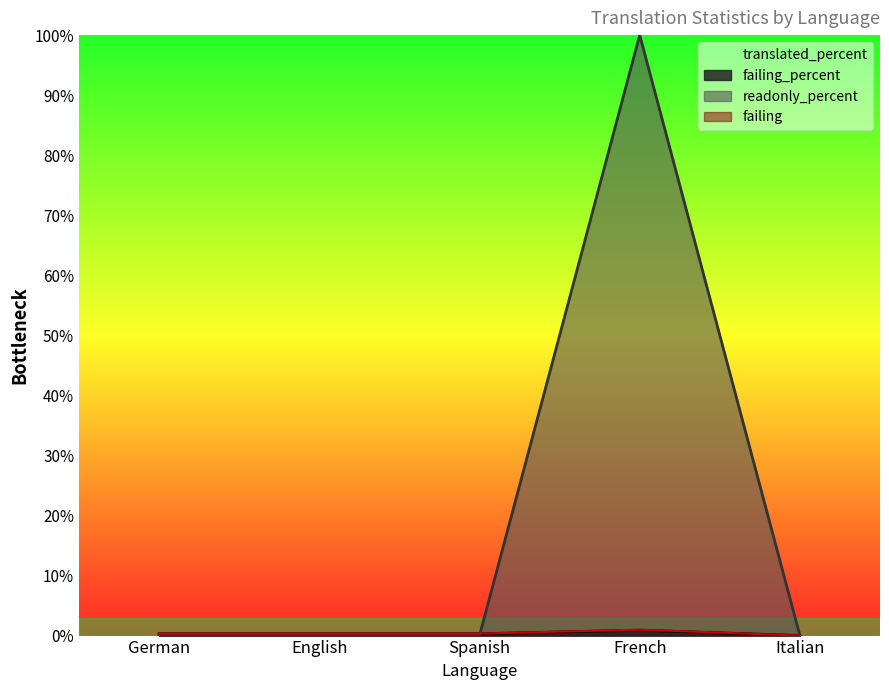

Reading left to right, transcribe all the data shown in this chart.

failing: German=0.3	English=0.3	Spanish=0.3	French=0.9	Italian=0.0
failing_percent: German=0.3	English=0.3	Spanish=0.3	French=1.0	Italian=0.0
readonly: German=0.0	English=0.0	Spanish=0.0	French=100.0	Italian=0.0